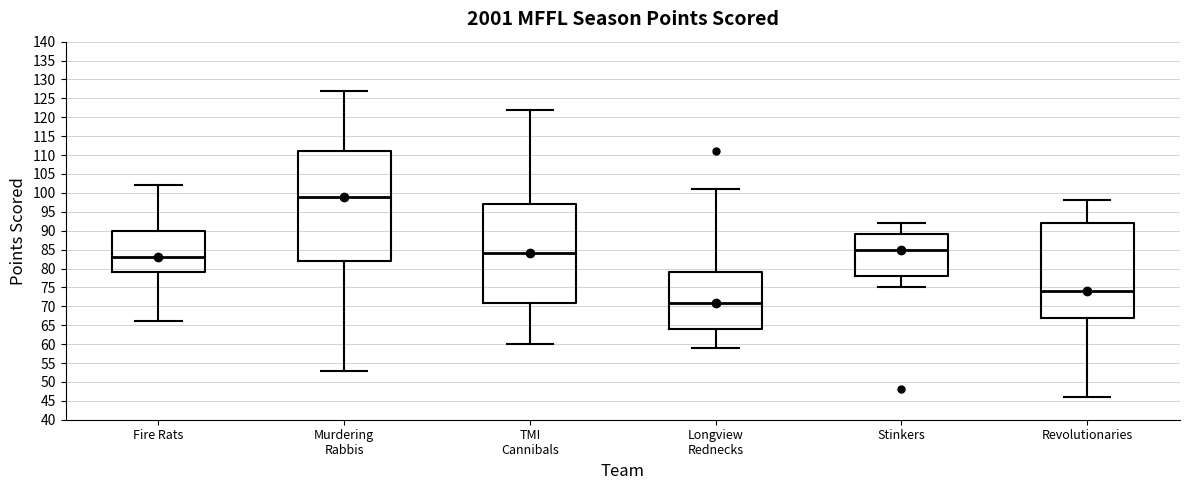

Where is the upper edge of the box for Stinkers on the y-axis? The values are not printed on the chart, so give them approximately, as read against the axis.

89